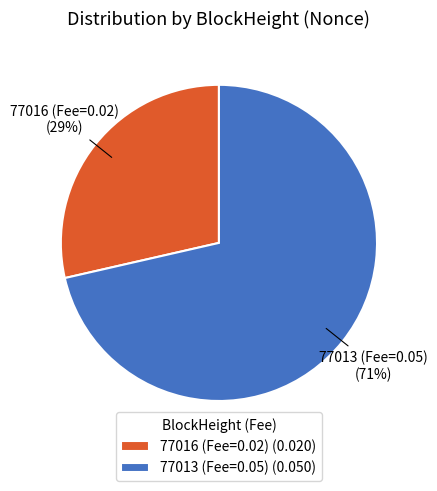

Combined, do 77013 (Fee=0.05) and 77016 (Fee=0.02) account for over 50%?

Yes